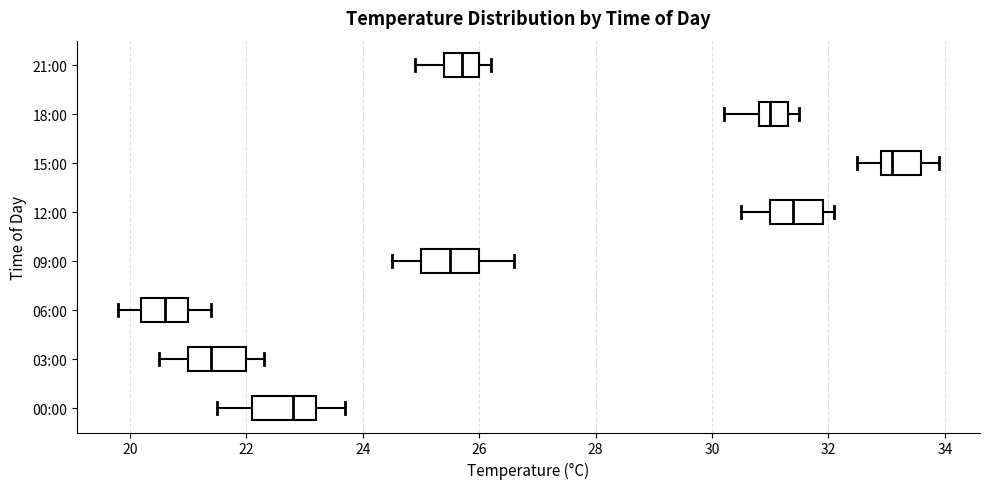

Which box has the furthest to the left median line?

06:00